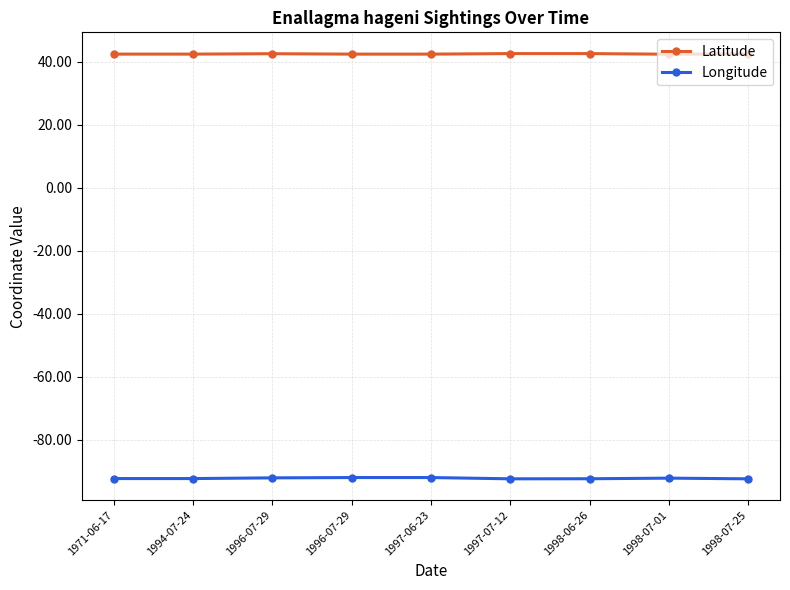

Count the number of data series in this chart.

2